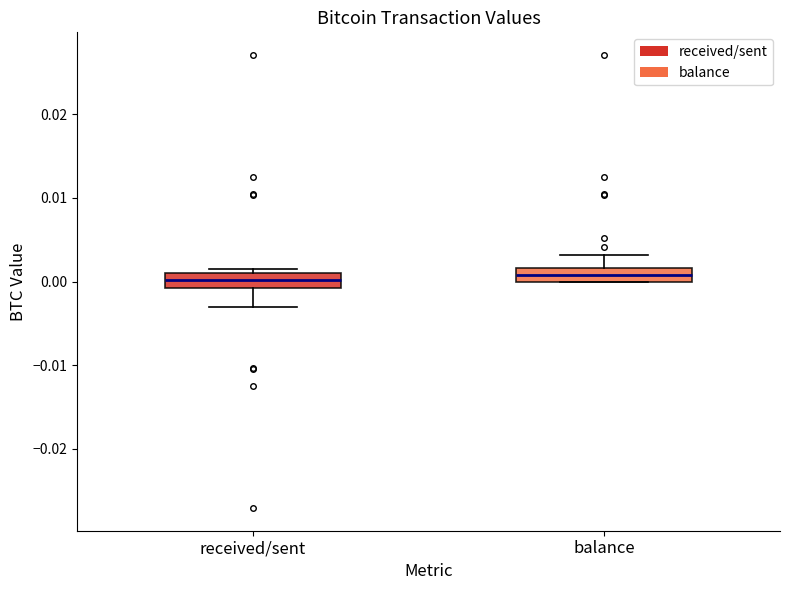

Reading left to right, transcribe this box plot: for each box, give where its median line is, the range the box spans, and where its two whiskers end, as read against the y-axis. The values are not printed on the chart, so give them approximately, as read against the axis.

received/sent: median 0.000, box -0.001 to 0.001, whiskers -0.003 to 0.002
balance: median 0.001, box 0.000 to 0.002, whiskers 0.000 to 0.003